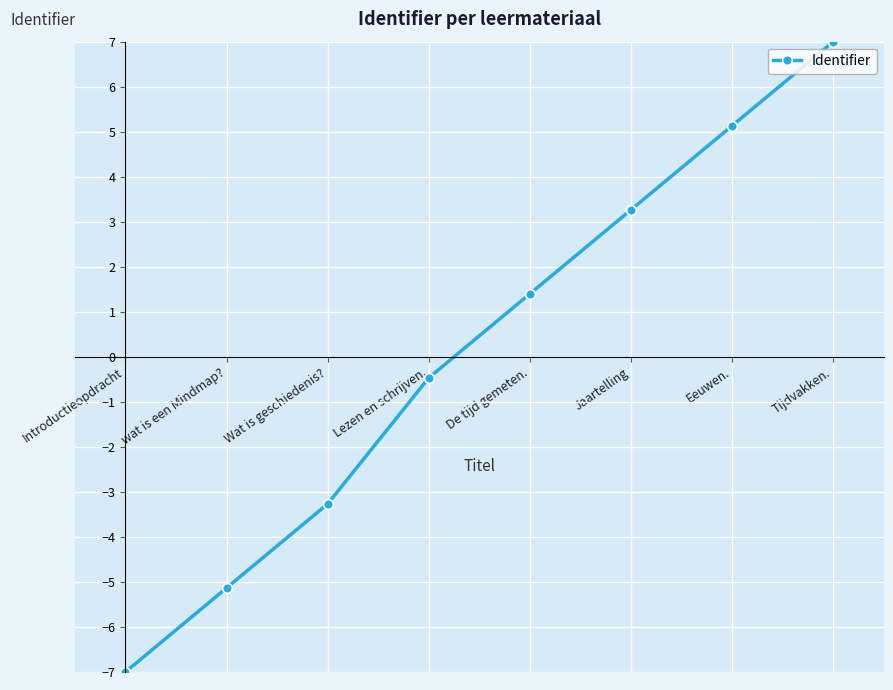

What is the difference between the maximum and minimum values?

14.0